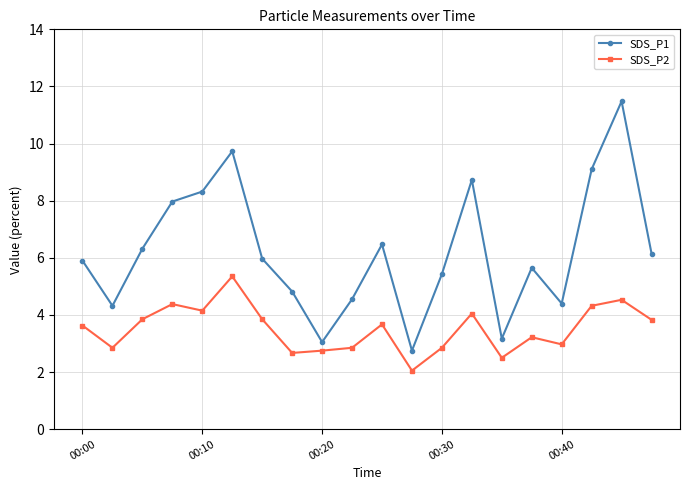

How many interior local valleys does the SDS_P1 series have?

5